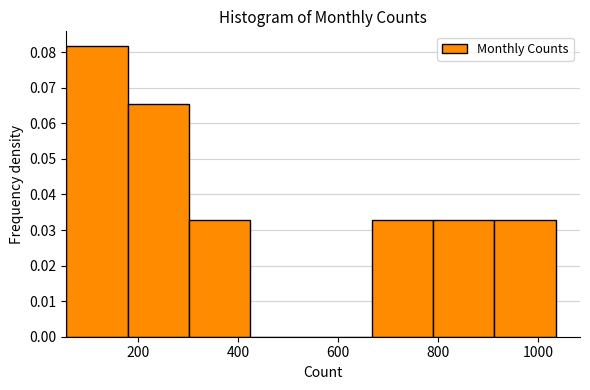

Reading left to right, list every bar in this chart as the range it spans on the x-axis followed by its height. Neither the bar edges nor the heights are printed on the chart, so give them approximately, as read against the axes.

60 to 180: 0.082
180 to 300: 0.065
300 to 420: 0.033
420 to 540: 0
540 to 660: 0
660 to 800: 0.033
800 to 920: 0.033
920 to 1040: 0.033